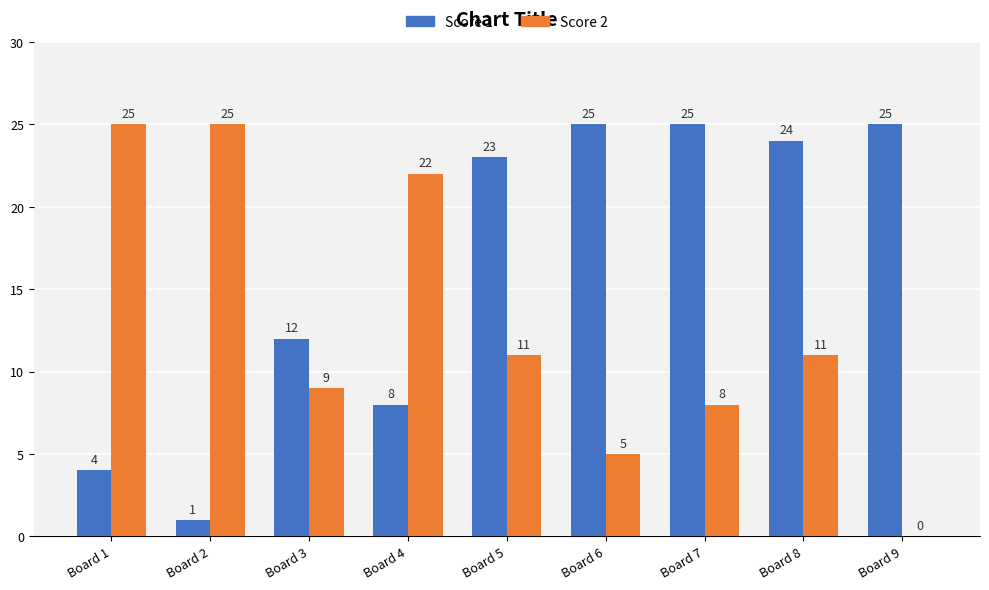

Reading right to left, what are all the values shown in this chart?

Score 1: 25	24	25	25	23	8	12	1	4
Score 2: 0	11	8	5	11	22	9	25	25